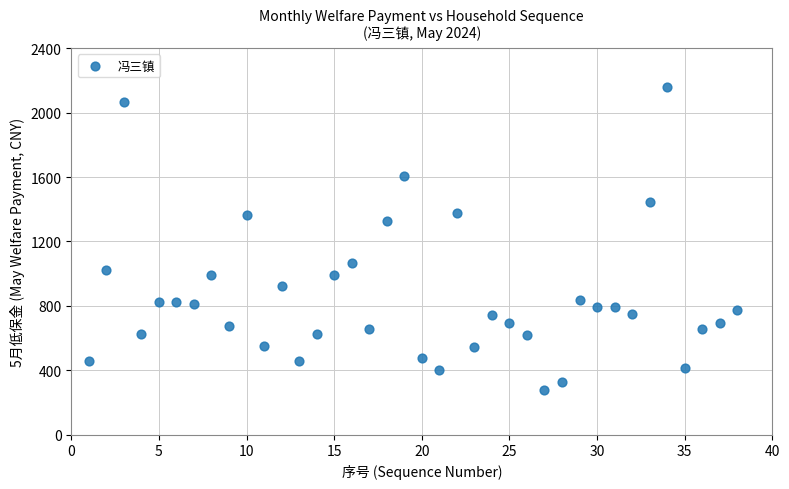

What is the range of Y values (max minus min)?

1882